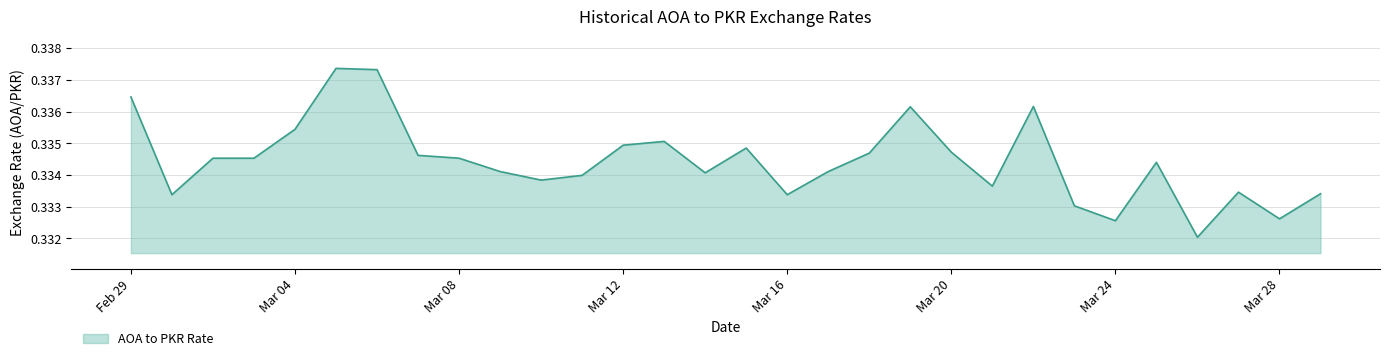

List the labels in order of value, smallest first.

26-03-24, 24-03-24, 28-03-24, 23-03-24, 16-03-24, 01-03-24, 29-03-24, 27-03-24, 21-03-24, 10-03-24, 11-03-24, 14-03-24, 17-03-24, 09-03-24, 25-03-24, 08-03-24, 03-03-24, 02-03-24, 07-03-24, 18-03-24, 20-03-24, 15-03-24, 12-03-24, 13-03-24, 04-03-24, 19-03-24, 22-03-24, 29-02-24, 06-03-24, 05-03-24